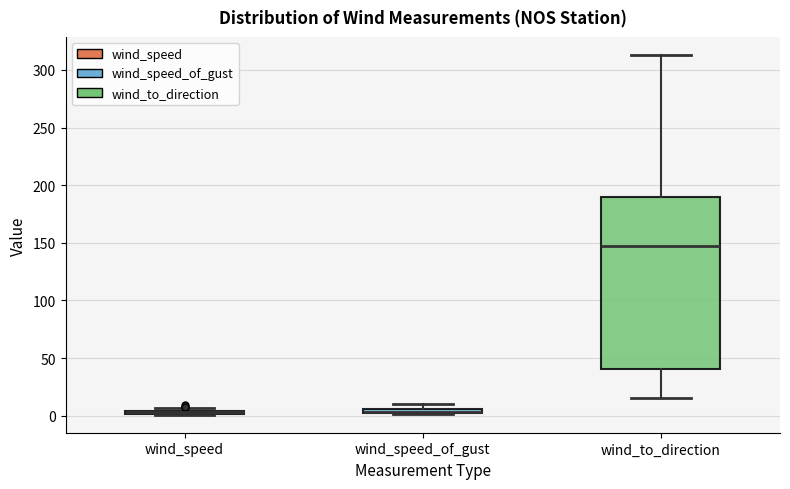

Where does the lower whisker of the box for wind_to_direction end on the y-axis? The values are not printed on the chart, so give them approximately, as read against the axis.

15